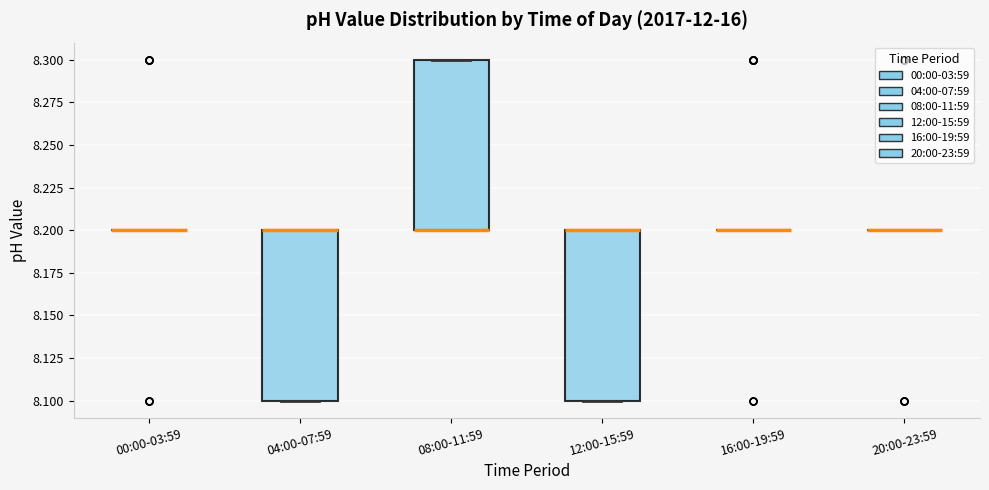

Reading left to right, transcribe this box plot: for each box, give where its median line is, the range the box spans, and where its two whiskers end, as read against the y-axis. The values are not printed on the chart, so give them approximately, as read against the axis.

00:00-03:59: box collapsed to a line at 8.2, whiskers 8.2 to 8.2
04:00-07:59: median 8.2 (drawn on the box's upper edge), box 8.1 to 8.2, whiskers 8.1 to 8.2
08:00-11:59: median 8.2 (drawn on the box's lower edge), box 8.2 to 8.3, whiskers 8.2 to 8.3
12:00-15:59: median 8.2 (drawn on the box's upper edge), box 8.1 to 8.2, whiskers 8.1 to 8.2
16:00-19:59: box collapsed to a line at 8.2, whiskers 8.2 to 8.2
20:00-23:59: box collapsed to a line at 8.2, whiskers 8.2 to 8.2